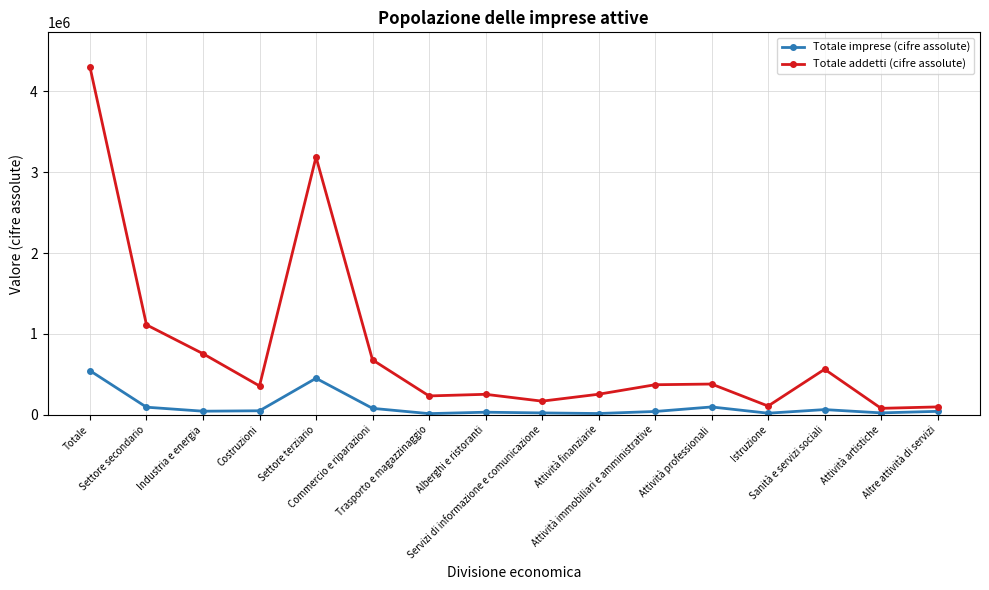

True or false: Totale imprese (cifre assolute) and Totale addetti (cifre assolute) cross at least once.

False